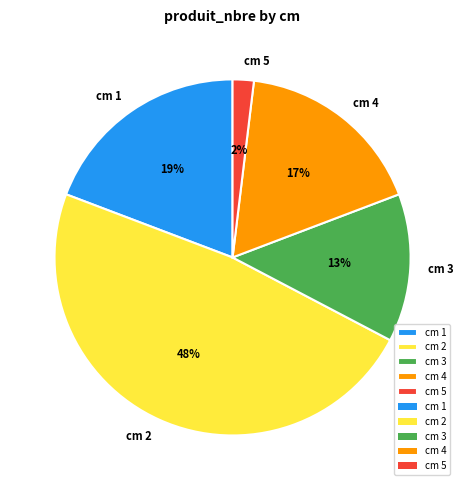

Which category has the smallest portion of the pie?

cm 5